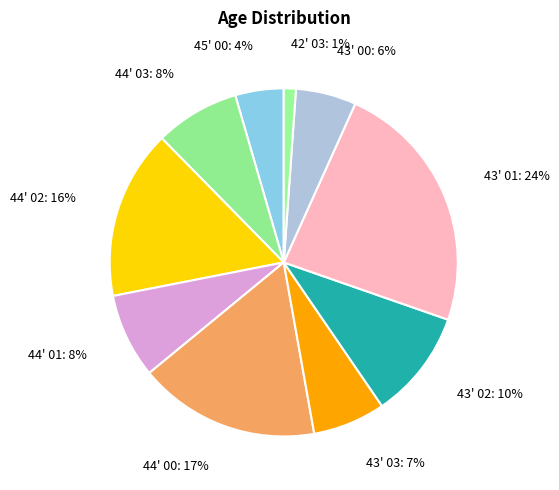

To the nearest percent, what is the difference between the 44' 02: 16% and 44' 03: 8% slice percentages?

8%